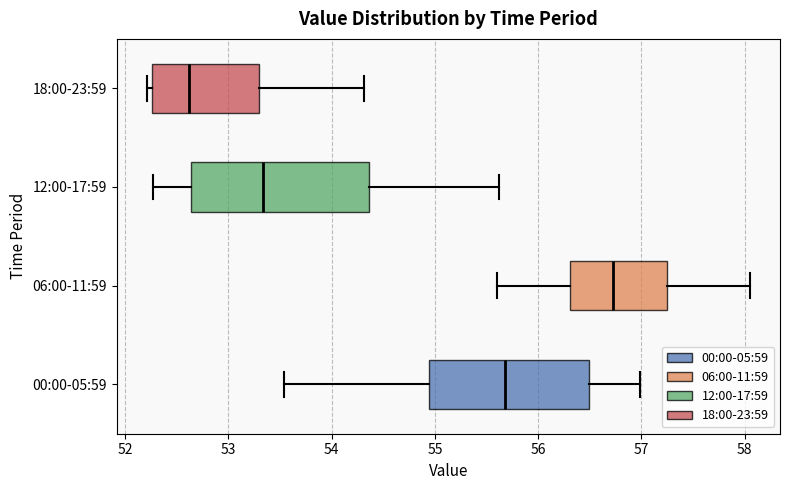

Reading bottom to top, transcribe this box plot: for each box, give where its median line is, the range the box spans, and where its two whiskers end, as read against the x-axis. The values are not printed on the chart, so give them approximately, as read against the axis.

00:00-05:59: median 55.7, box 54.9 to 56.5, whiskers 53.5 to 57.0
06:00-11:59: median 56.7, box 56.3 to 57.3, whiskers 55.6 to 58.1
12:00-17:59: median 53.3, box 52.6 to 54.4, whiskers 52.3 to 55.6
18:00-23:59: median 52.6, box 52.3 to 53.3, whiskers 52.2 to 54.3